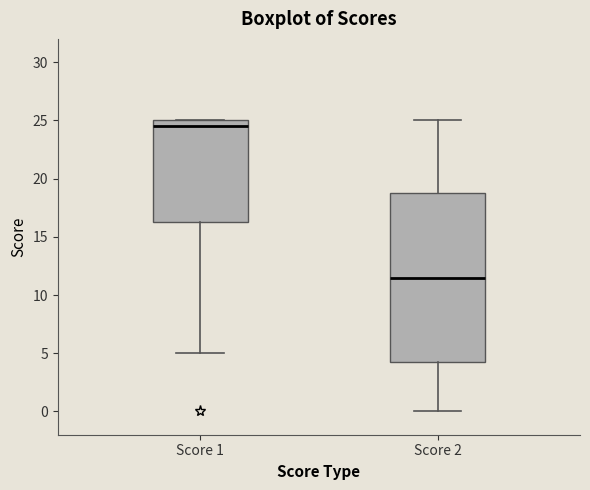

Where does the lower whisker of the box for Score 2 end on the y-axis? The values are not printed on the chart, so give them approximately, as read against the axis.

0.0